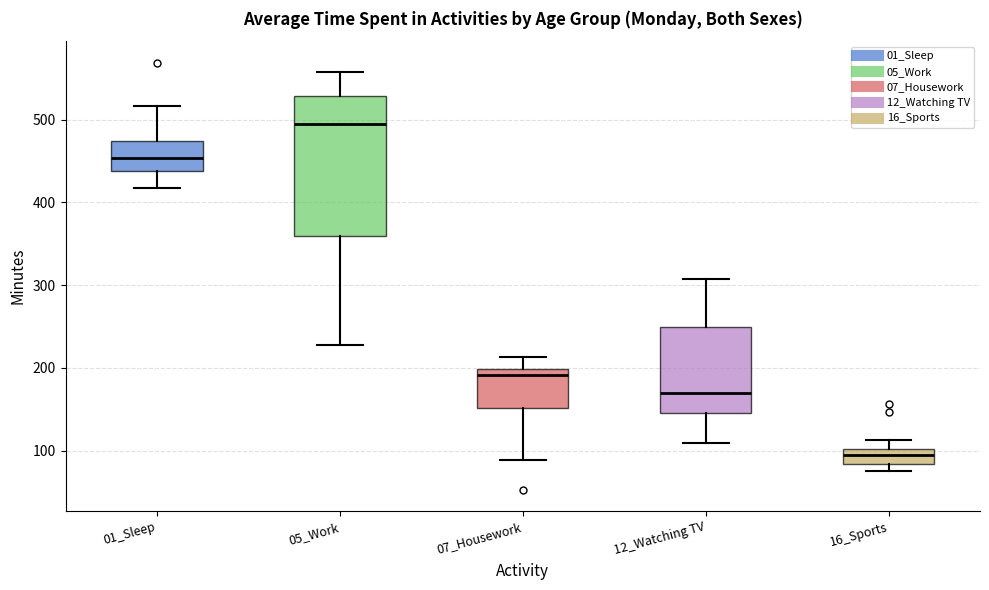

Reading left to right, read every box against the y-axis: the position of its median line, the range the box covers, and the ends of its whiskers. The values are not printed on the chart, so give them approximately, as read against the axis.

01_Sleep: median 450, box 440 to 470, whiskers 420 to 520
05_Work: median 500, box 360 to 530, whiskers 230 to 560
07_Housework: median 190, box 150 to 200, whiskers 90 to 210
12_Watching TV: median 170, box 150 to 250, whiskers 110 to 310
16_Sports: median 100 (inside the box), box 80 to 100, whiskers 80 (just below the box's lower edge) to 110